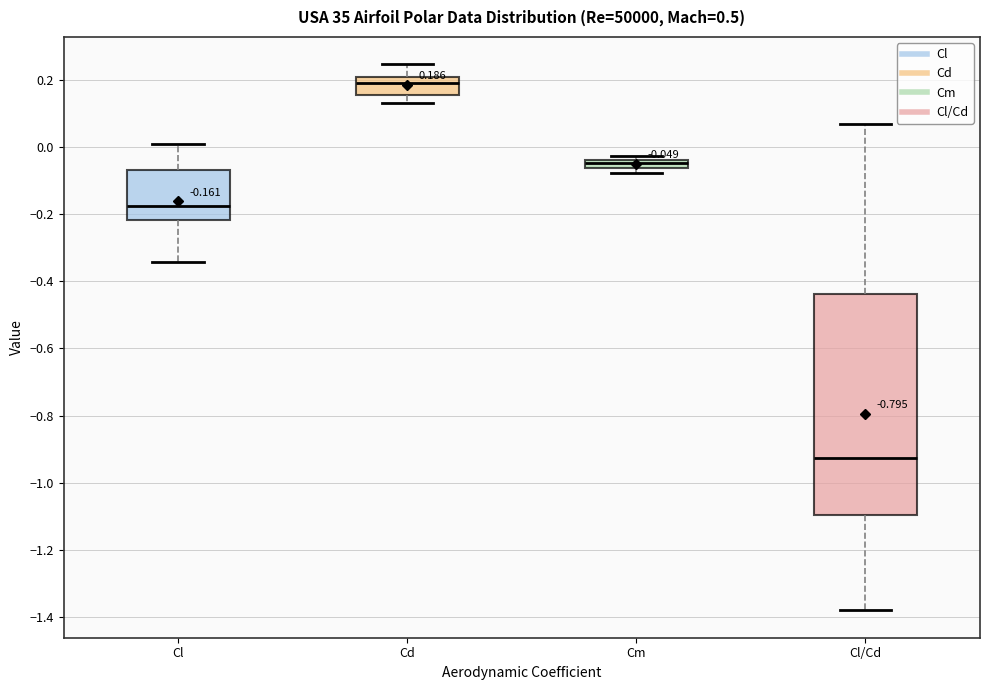

Which box has the highest median line?

Cd